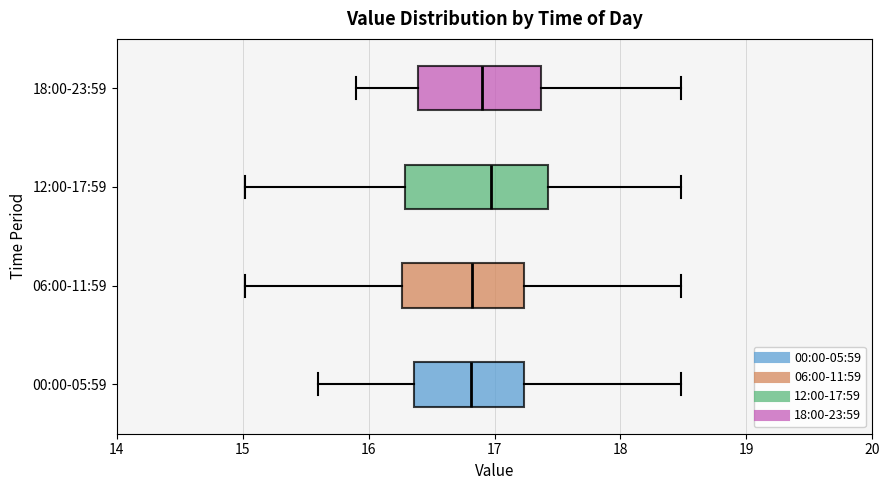

Reading bottom to top, transcribe this box plot: for each box, give where its median line is, the range the box spans, and where its two whiskers end, as read against the x-axis. The values are not printed on the chart, so give them approximately, as read against the axis.

00:00-05:59: median 16.8, box 16.4 to 17.2, whiskers 15.6 to 18.5
06:00-11:59: median 16.8, box 16.3 to 17.2, whiskers 15.0 to 18.5
12:00-17:59: median 17.0, box 16.3 to 17.4, whiskers 15.0 to 18.5
18:00-23:59: median 16.9, box 16.4 to 17.4, whiskers 15.9 to 18.5